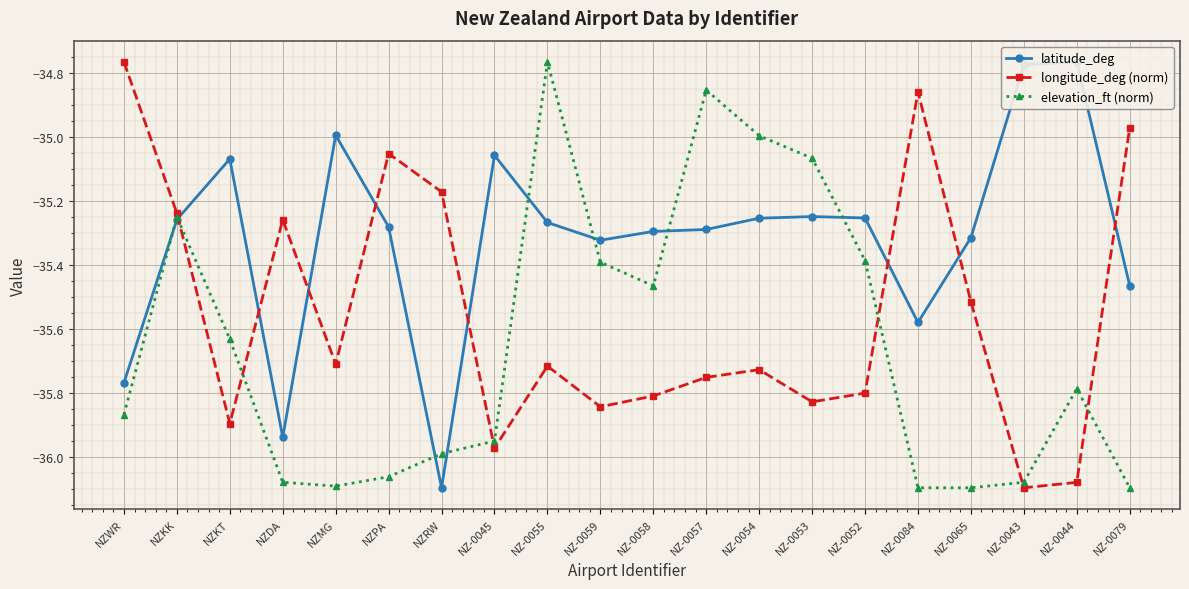

Reading left to right, extract all data points from this chart.

latitude_deg: NZWR=-35.8	NZKK=-35.3	NZKT=-35.1	NZDA=-35.9	NZMG=-35.0	NZPA=-35.3	NZRW=-36.1	NZ-0045=-35.1	NZ-0055=-35.3	NZ-0059=-35.3	NZ-0058=-35.3	NZ-0057=-35.3	NZ-0054=-35.3	NZ-0053=-35.2	NZ-0052=-35.3	NZ-0084=-35.6	NZ-0065=-35.3	NZ-0043=-34.8	NZ-0044=-34.8	NZ-0079=-35.5
longitude_deg (norm): NZWR=-34.8	NZKK=-35.2	NZKT=-35.9	NZDA=-35.3	NZMG=-35.7	NZPA=-35.1	NZRW=-35.2	NZ-0045=-36.0	NZ-0055=-35.7	NZ-0059=-35.8	NZ-0058=-35.8	NZ-0057=-35.8	NZ-0054=-35.7	NZ-0053=-35.8	NZ-0052=-35.8	NZ-0084=-34.9	NZ-0065=-35.5	NZ-0043=-36.1	NZ-0044=-36.1	NZ-0079=-35.0
elevation_ft (norm): NZWR=-35.9	NZKK=-35.3	NZKT=-35.6	NZDA=-36.1	NZMG=-36.1	NZPA=-36.1	NZRW=-36.0	NZ-0045=-36.0	NZ-0055=-34.8	NZ-0059=-35.4	NZ-0058=-35.5	NZ-0057=-34.9	NZ-0054=-35.0	NZ-0053=-35.1	NZ-0052=-35.4	NZ-0084=-36.1	NZ-0065=-36.1	NZ-0043=-36.1	NZ-0044=-35.8	NZ-0079=-36.1